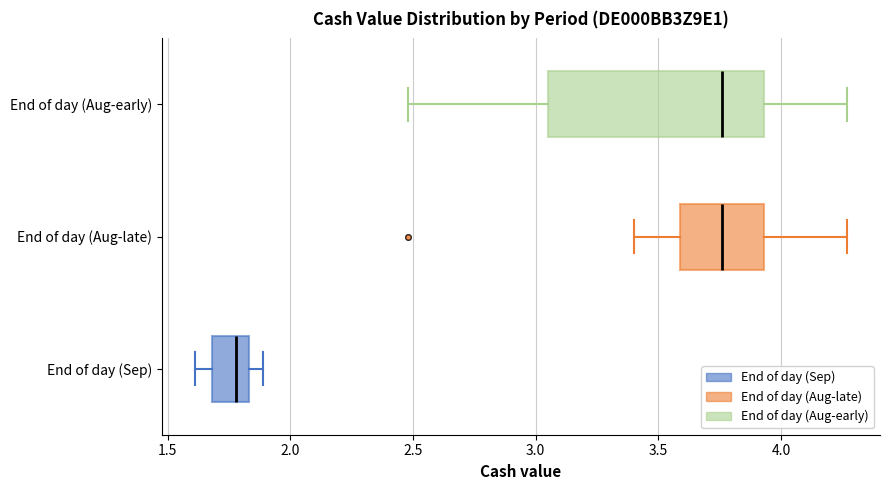

Where is the left edge of the box for End of day (Aug-late) on the x-axis? The values are not printed on the chart, so give them approximately, as read against the axis.

3.60